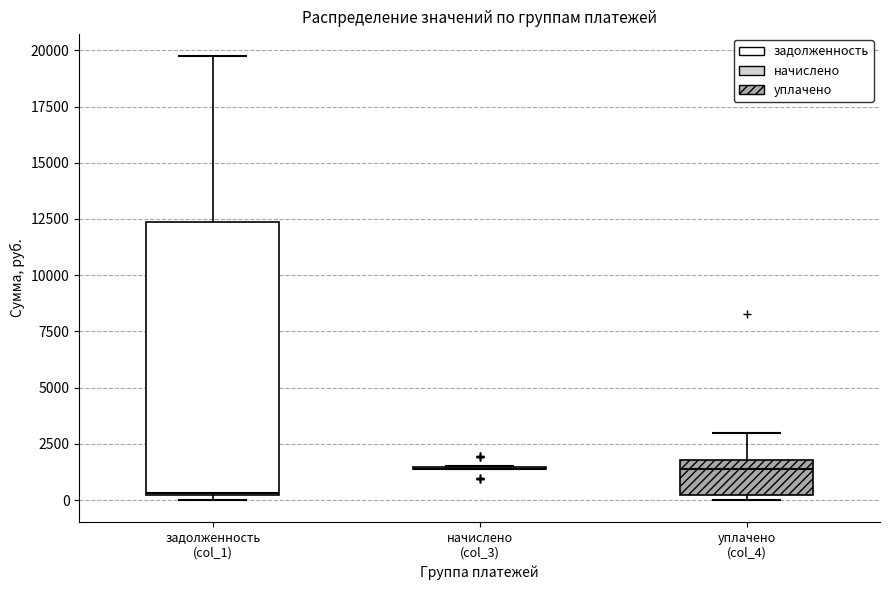

Which box is the tallest, from its lower edge to its upper edge?

задолженность (col_1)